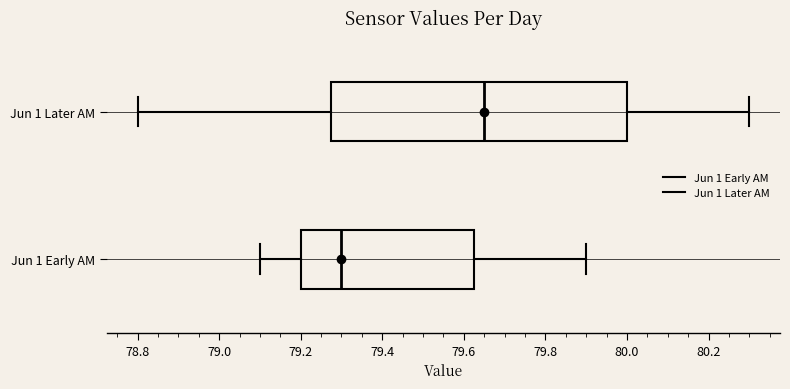

Which box has the furthest to the left median line?

Jun 1 Early AM